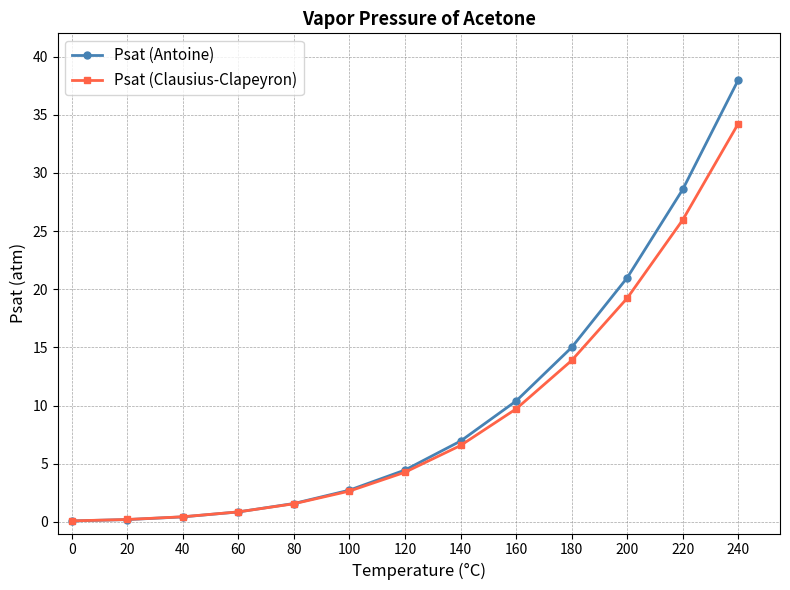

Rank the series by their maximum value, from lowest to highest.

Psat (Clausius-Clapeyron), Psat (Antoine)